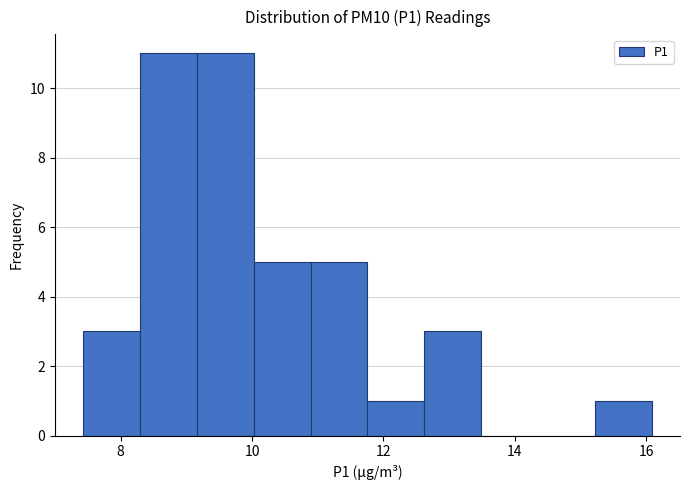

Reading left to right, list every bar in this chart as the range it spans on the x-axis followed by its height. Neither the bar edges nor the heights are printed on the chart, so give them approximately, as read against the axes.

7.4 to 8.2: 3
8.2 to 9.2: 11
9.2 to 10.0: 11
10.0 to 10.8: 5
10.8 to 11.8: 5
11.8 to 12.6: 1
12.6 to 13.4: 3
13.4 to 14.4: 0
14.4 to 15.2: 0
15.2 to 16.0: 1